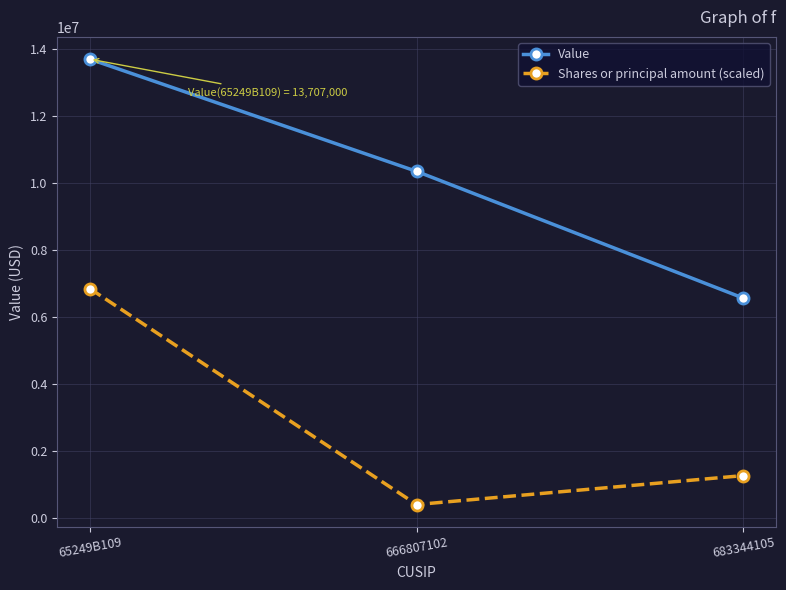

What is the maximum value shown in the chart?

13707000.0